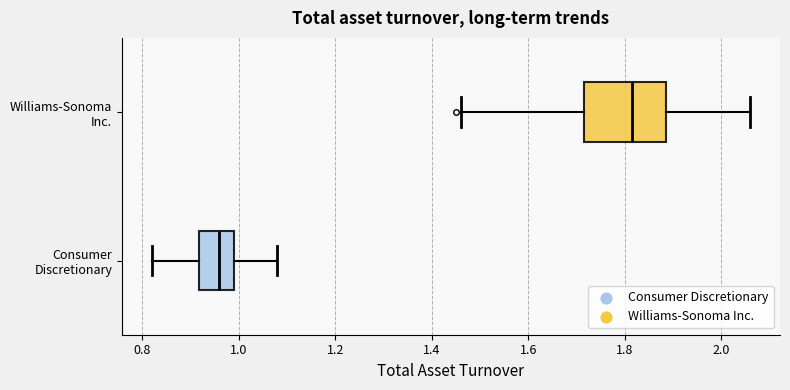

Where does the right whisker of the box for Consumer Discretionary end on the x-axis? The values are not printed on the chart, so give them approximately, as read against the axis.

1.08